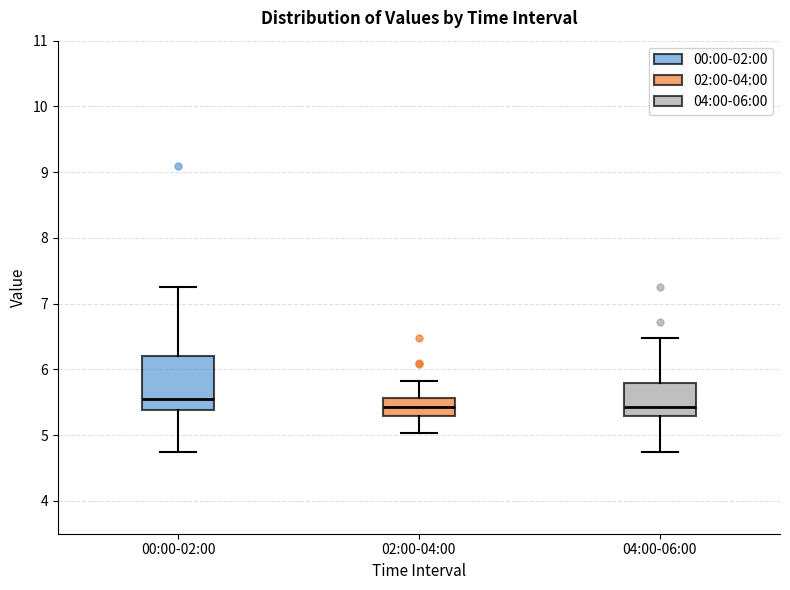

Reading left to right, read every box against the y-axis: the position of its median line, the range the box covers, and the ends of its whiskers. The values are not printed on the chart, so give them approximately, as read against the axis.

00:00-02:00: median 5.6, box 5.4 to 6.2, whiskers 4.8 to 7.3
02:00-04:00: median 5.4, box 5.3 to 5.6, whiskers 5.0 to 5.8
04:00-06:00: median 5.4, box 5.3 to 5.8, whiskers 4.8 to 6.5